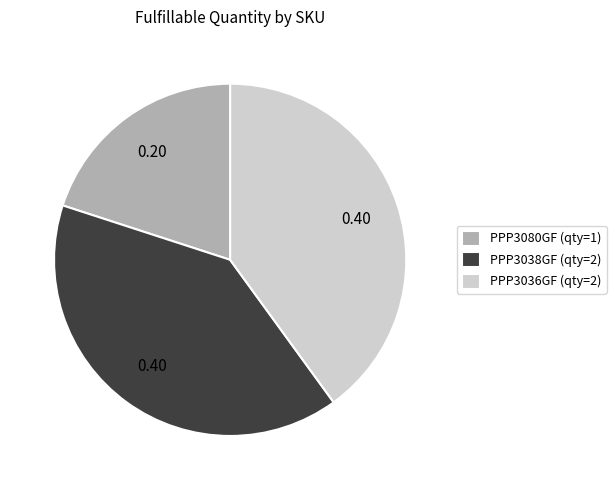

Which category has the smallest portion of the pie?

PPP3080GF